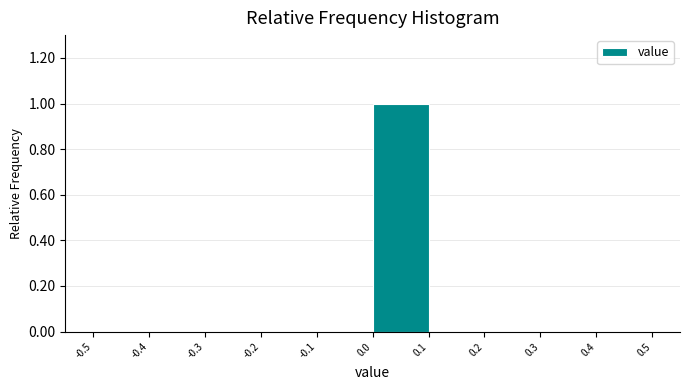

Reading left to right, transcribe this chart: for each bar, give the range it covers on the x-axis and its height. The values are not printed on the chart, so give them approximately, as read against the axis.

-0.5 to -0.4: 0
-0.4 to -0.3: 0
-0.3 to -0.2: 0
-0.2 to -0.1: 0
-0.1 to 0.0: 0
0.0 to 0.1: 1
0.1 to 0.2: 0
0.2 to 0.3: 0
0.3 to 0.4: 0
0.4 to 0.5: 0